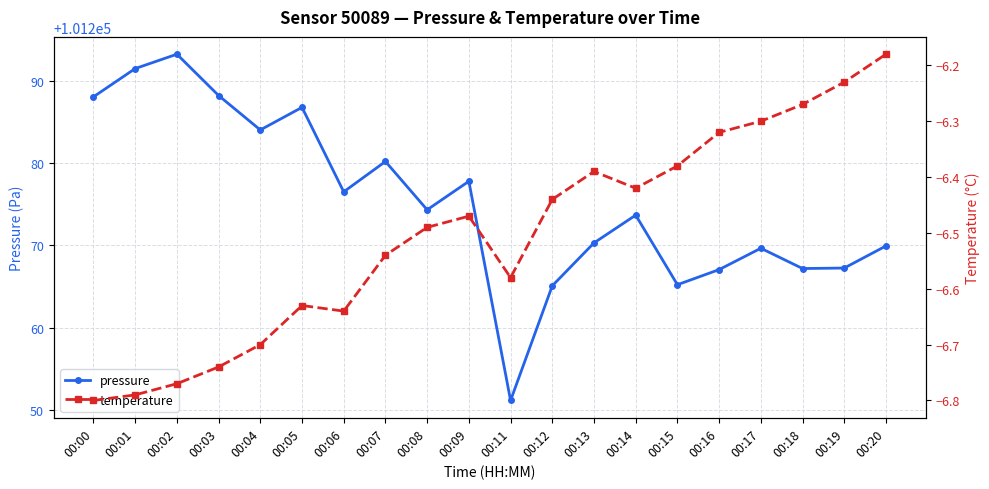

What value does the pressure series have at 00:14?

101273.7